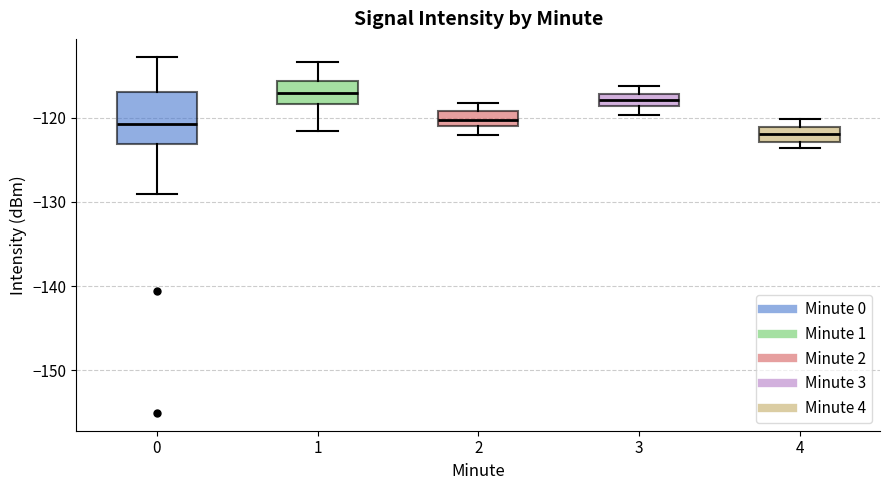

Which box has the lowest median line?

4